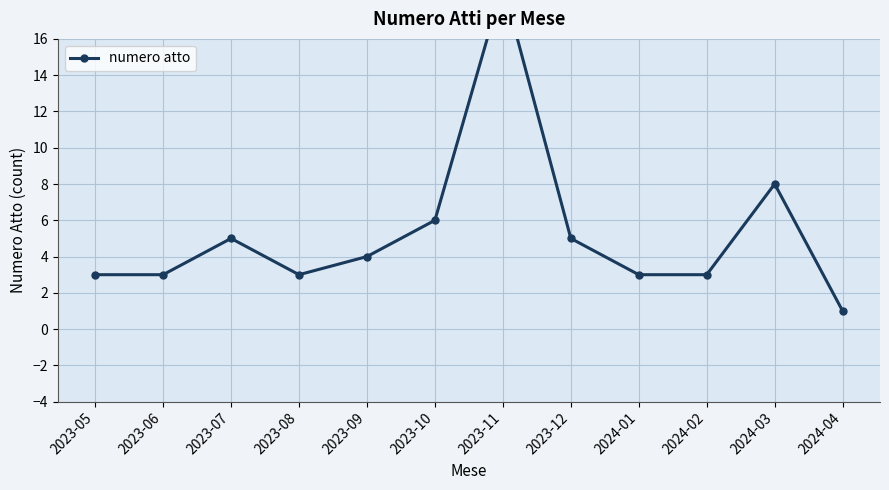

The chart shows a value of 8 at 2023-07. True or false?

False